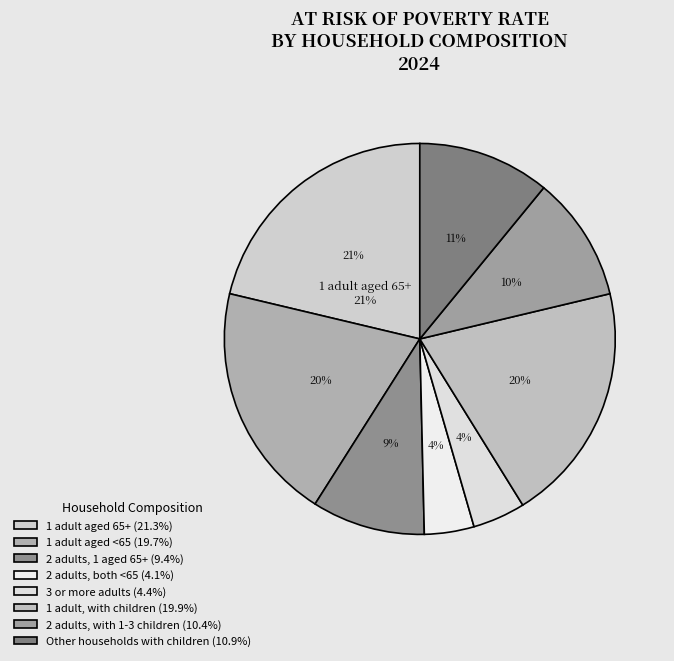

Does 2 adults, with 1-3 children represent more than half of the total?

No